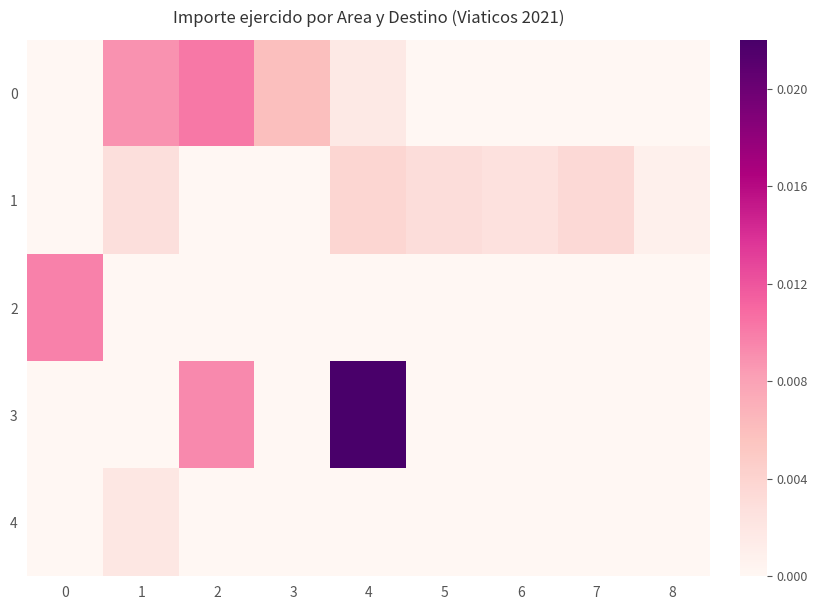

Which series has the largest range (max minus min)?

3